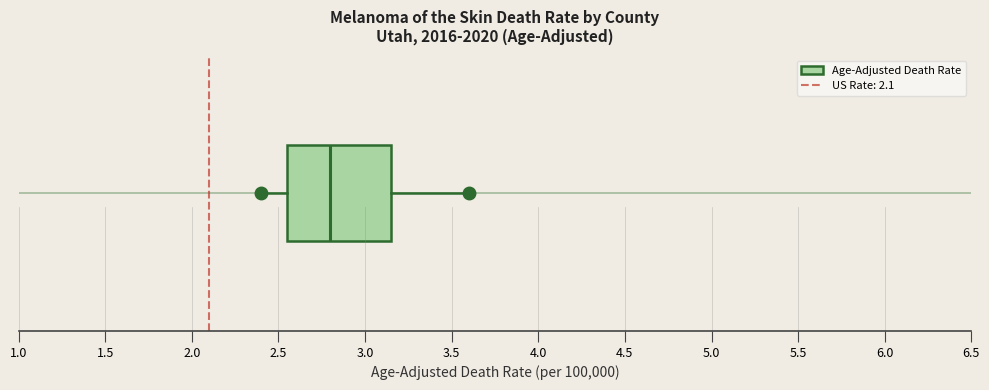

Read this box plot against the x-axis: the position of the median line, the range covered by the box, and the ends of both whiskers. The values are not printed on the chart, so give them approximately, as read against the axis.

median 2.80, box 2.55 to 3.15, whiskers 2.40 to 3.60